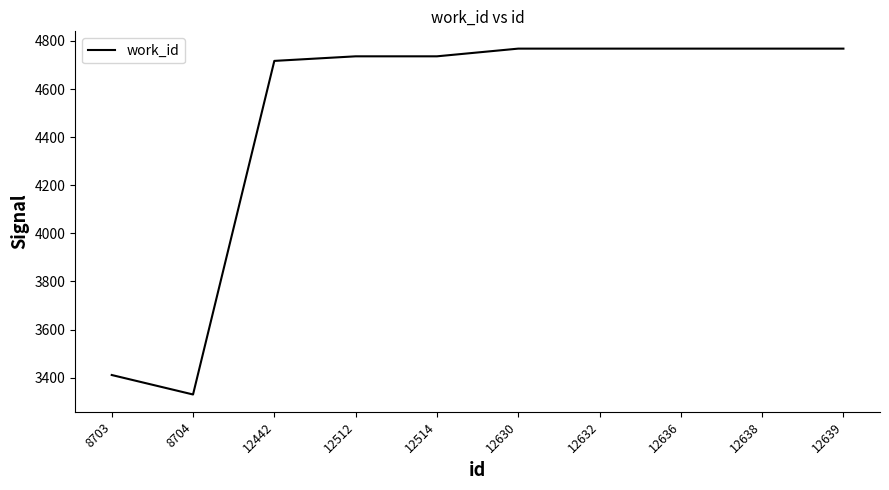

Which category has the lowest value across all series?

8704